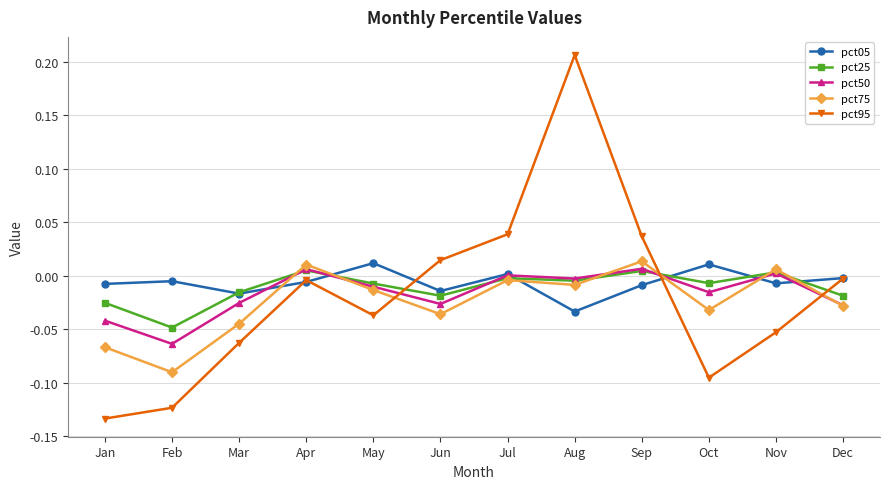

Which series has the widest spread of values?

pct95